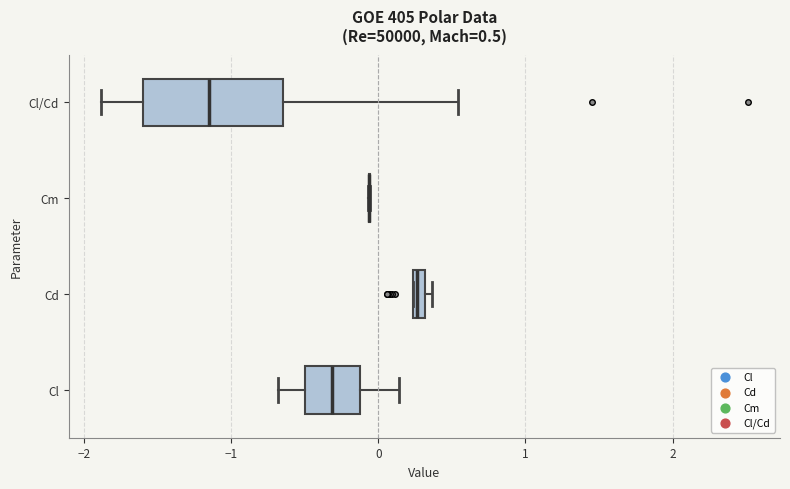

Which box is the widest, from its left edge to its right edge?

Cl/Cd